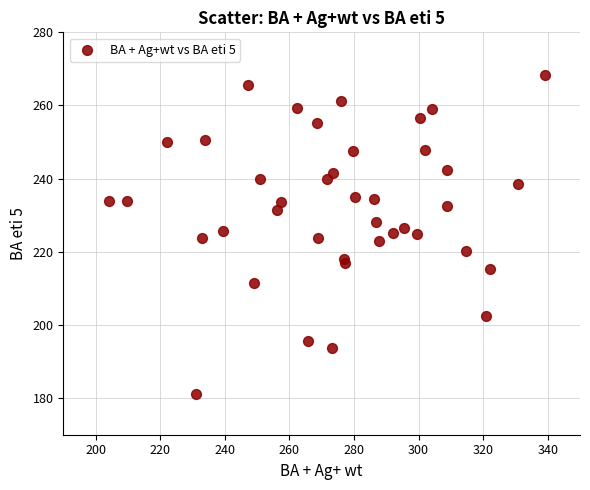

What is the range of X values (max minus min)?

135.0